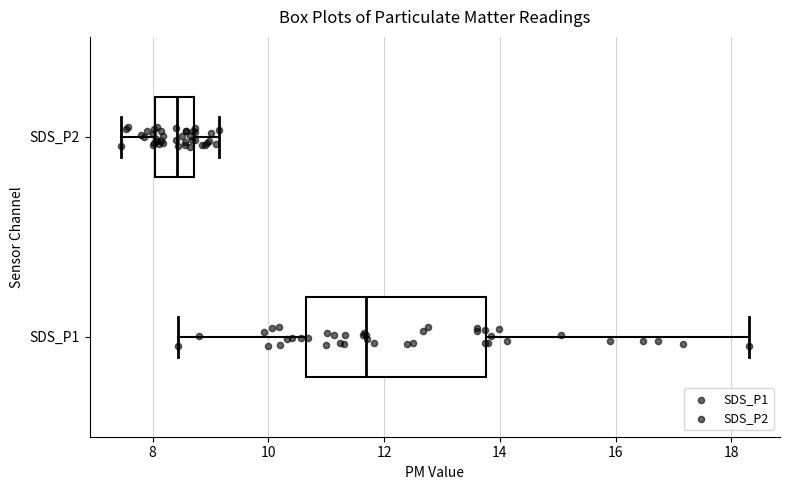

Where is the left edge of the box for SDS_P2 on the x-axis? The values are not printed on the chart, so give them approximately, as read against the axis.

8.0